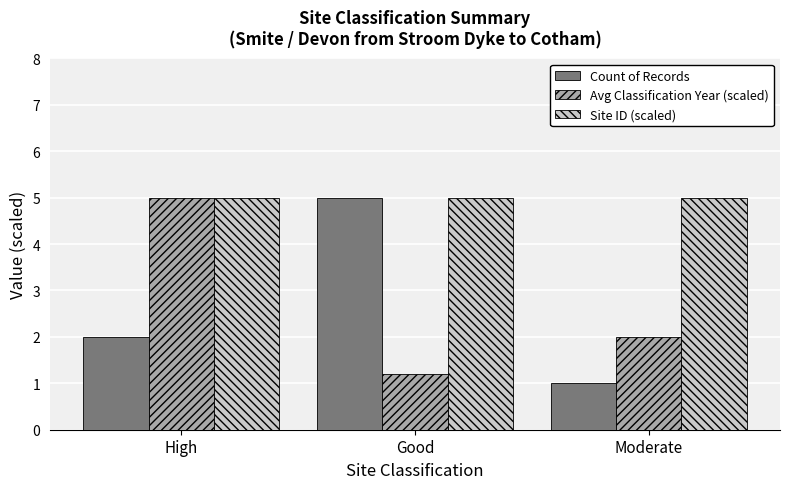

At which category is the sum across all series the highest?

High